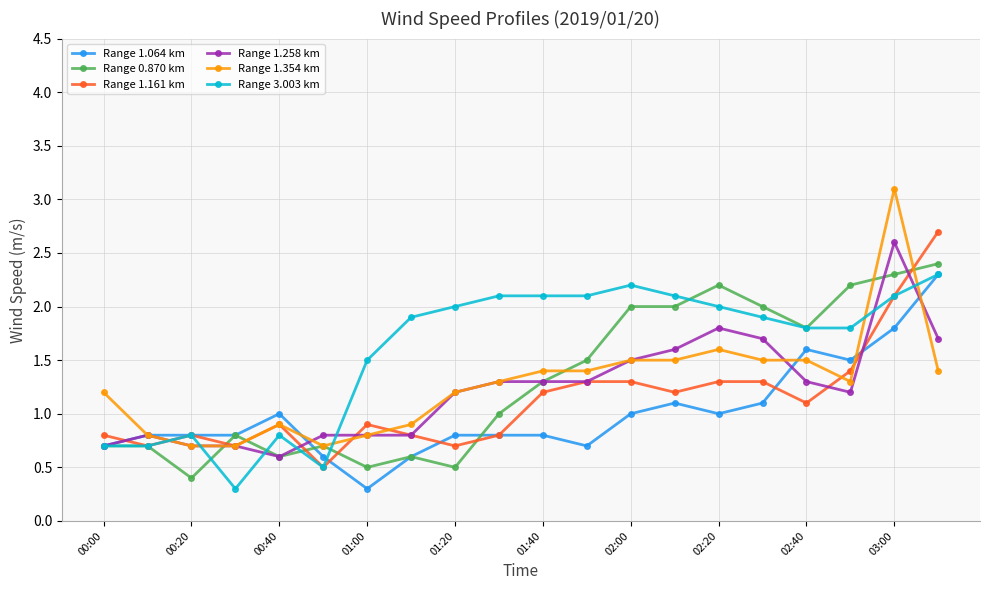

Count the number of data series in this chart.

6